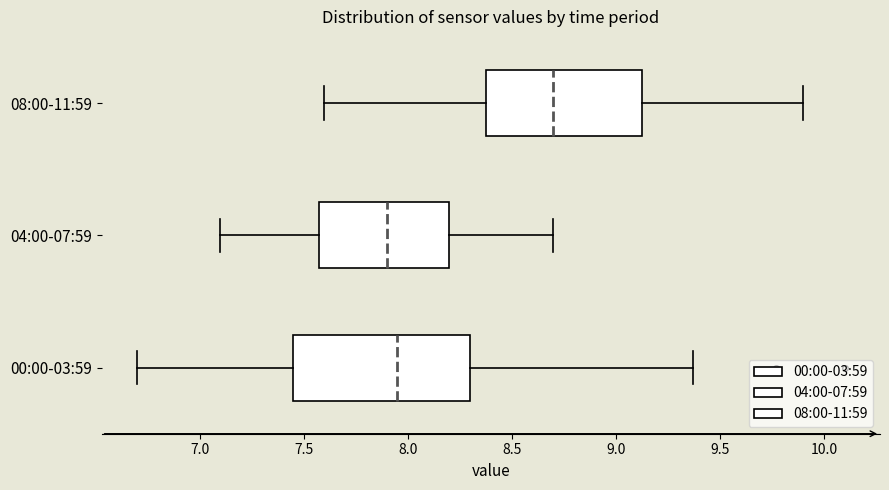

Which box has the furthest to the right median line?

08:00-11:59